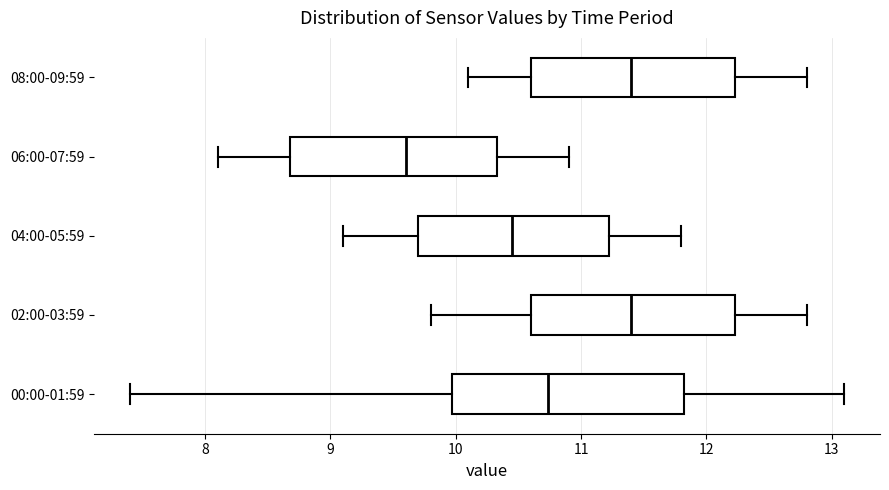

Where does the left whisker of the box for 02:00-03:59 end on the x-axis? The values are not printed on the chart, so give them approximately, as read against the axis.

9.8